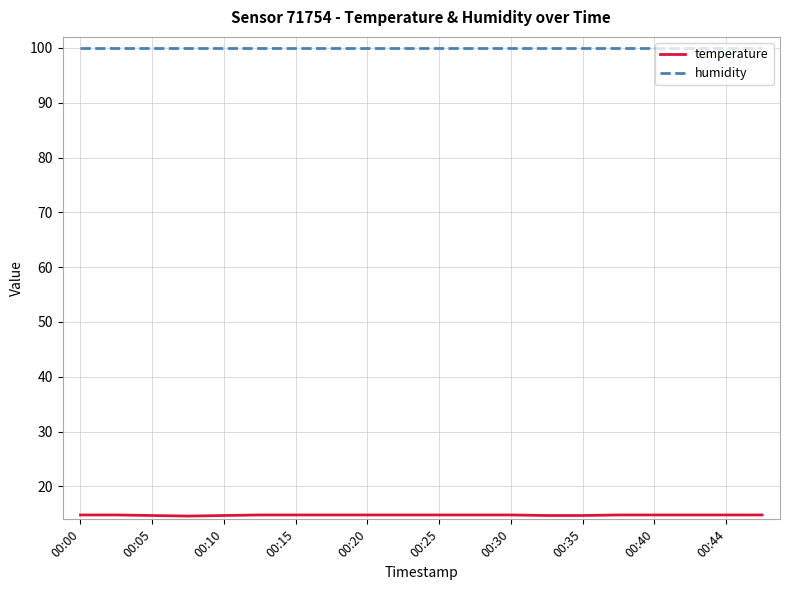

Which series has the largest total across all categories?

humidity